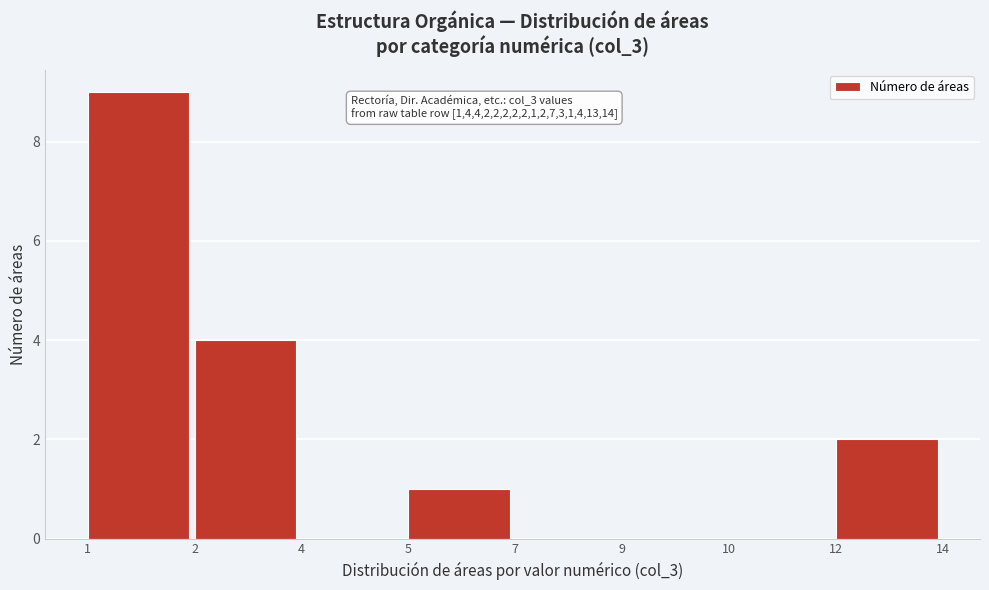

Reading right to left, transcribe all the data shown in this chart.

12=2	10=0	9=0	7=0	5=1	4=0	2=4	1=9